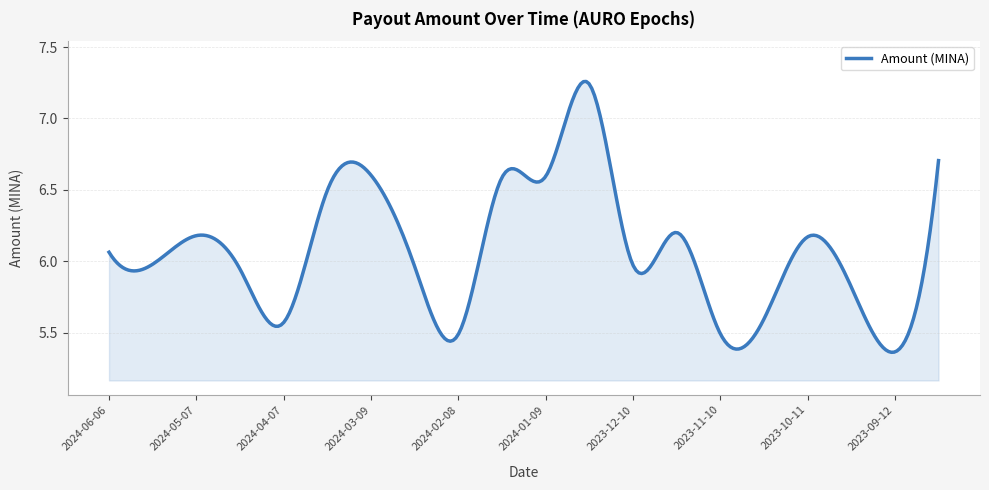

What is the difference between the maximum and minimum values?

1.9